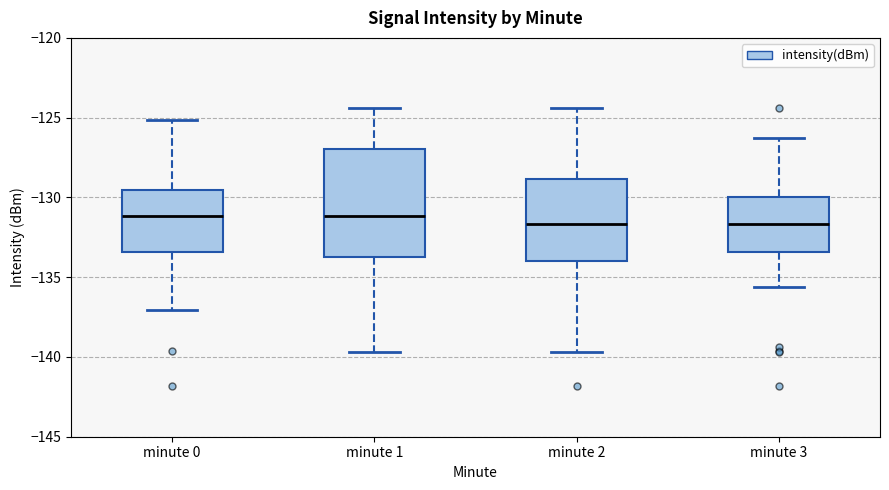

Reading left to right, read every box against the y-axis: the position of its median line, the range the box covers, and the ends of its whiskers. The values are not printed on the chart, so give them approximately, as read against the axis.

minute 0: median -131.0, box -133.5 to -129.5, whiskers -137.0 to -125.0
minute 1: median -131.0, box -134.0 to -127.0, whiskers -139.5 to -124.5
minute 2: median -131.5, box -134.0 to -129.0, whiskers -139.5 to -124.5
minute 3: median -131.5, box -133.5 to -130.0, whiskers -135.5 to -126.5